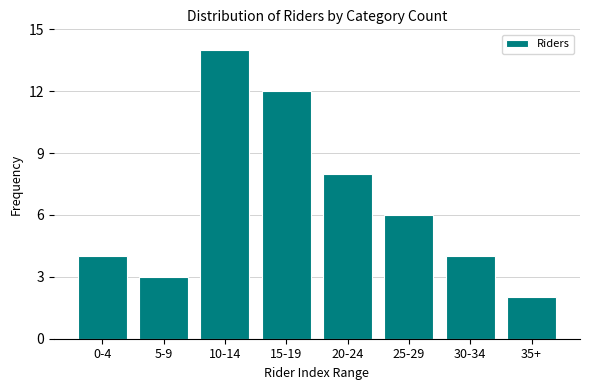

Reading left to right, transcribe all the data shown in this chart.

0-4=4	5-9=3	10-14=14	15-19=12	20-24=8	25-29=6	30-34=4	35+=2